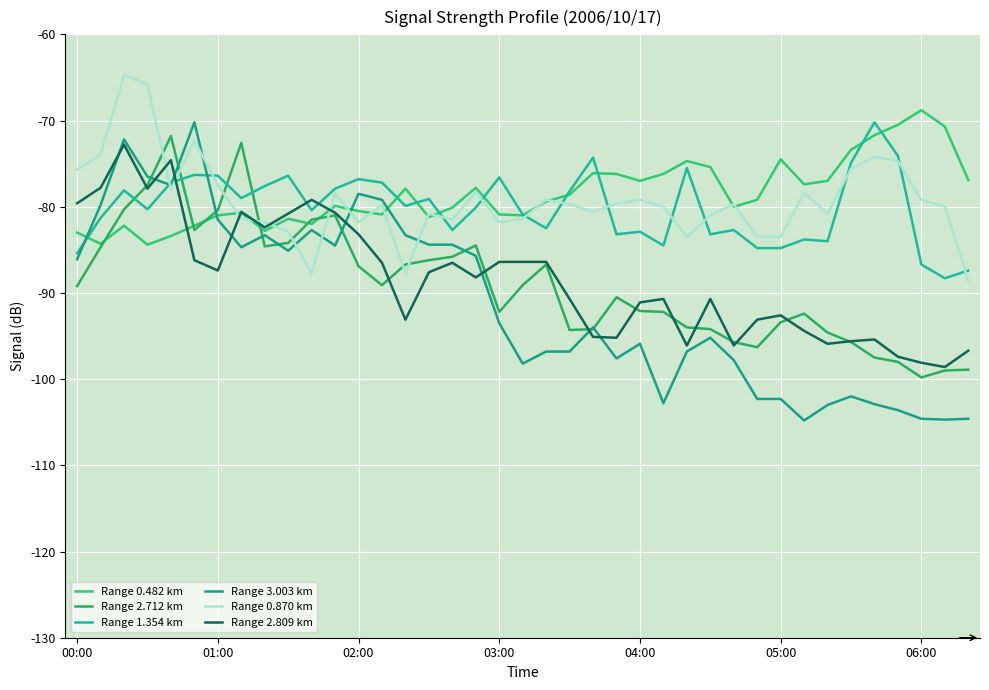

Is this an area chart (filled region under the line)?

No